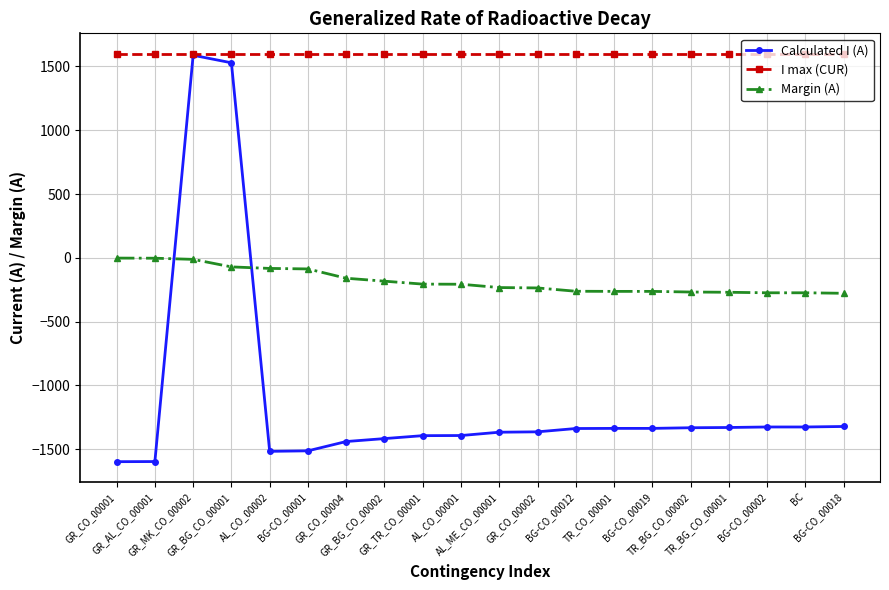

Rank the series at AL_ME_CO_00001 from highest to lowest value.

I max (CUR), Margin (A), Calculated I (A)